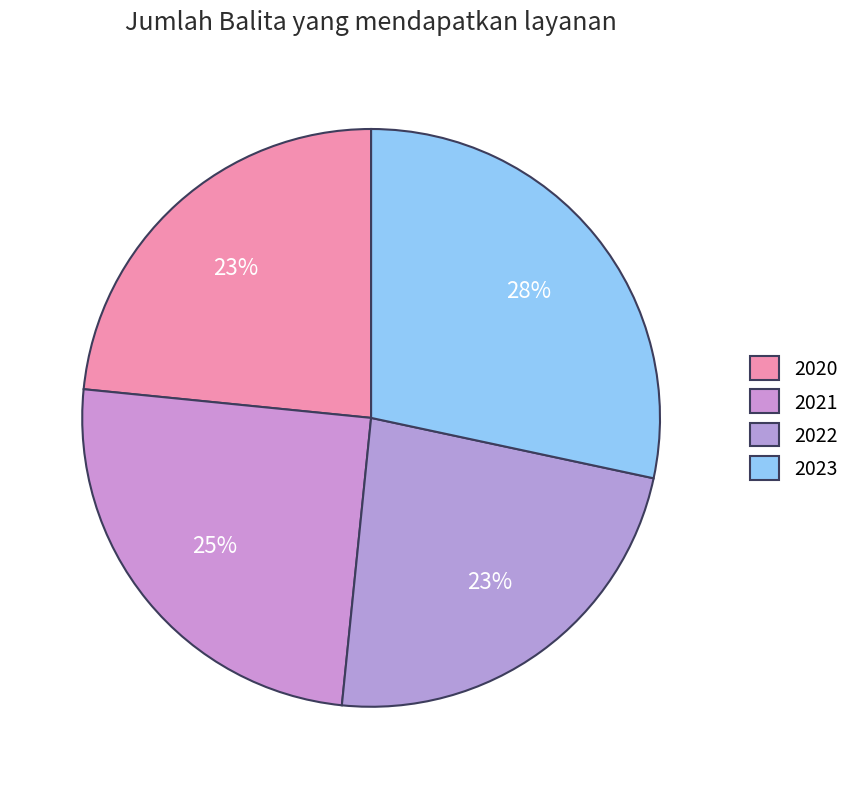

To the nearest percent, what percentage of the pie is 2020?

23%